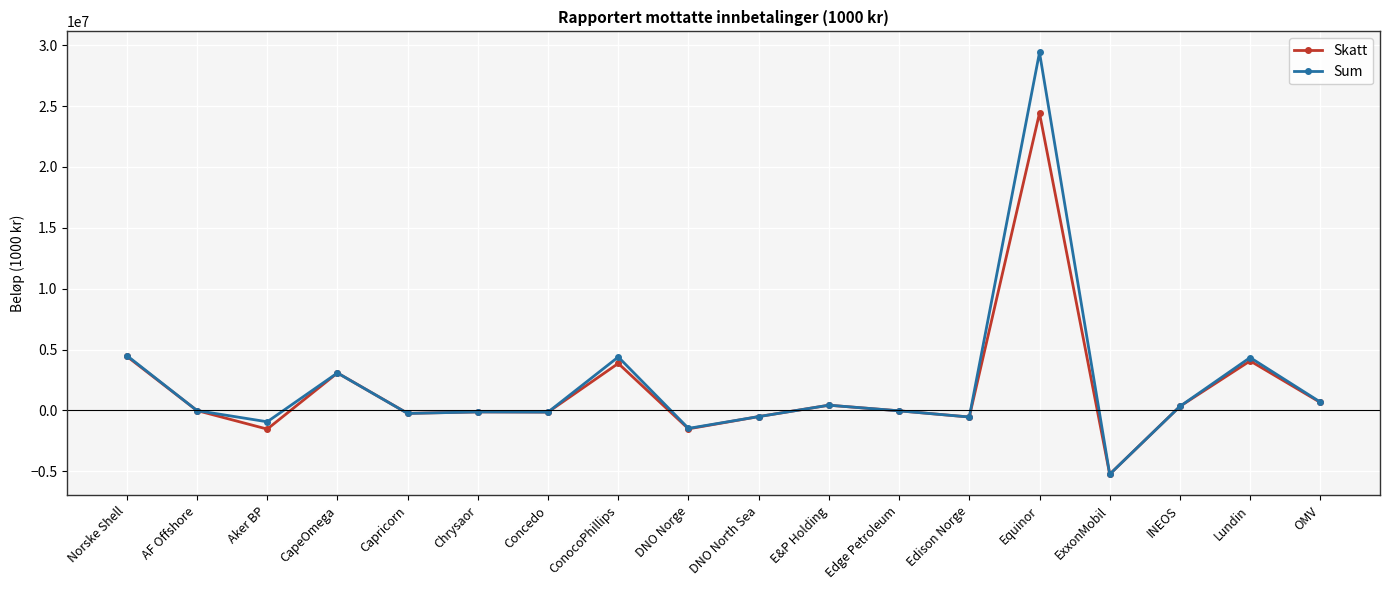

At which label does Skatt first exceed -15575?

Norske Shell